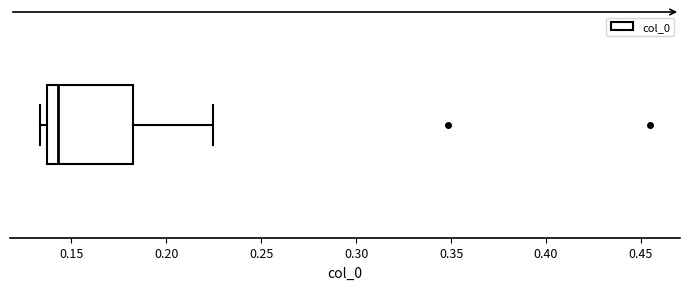

Read this box plot against the x-axis: the position of the median line, the range covered by the box, and the ends of both whiskers. The values are not printed on the chart, so give them approximately, as read against the axis.

median 0.145, box 0.135 to 0.185, whiskers 0.135 (just left of the box's left edge) to 0.225